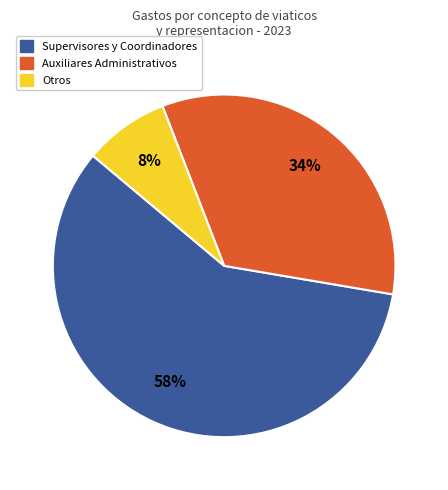

Is there any slice that represents more than half of the pie?

Yes